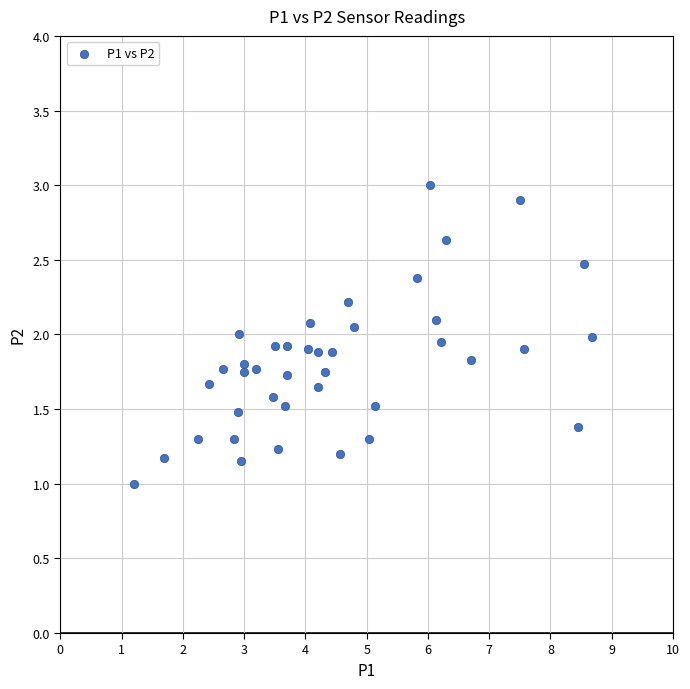

What is the range of X values (max minus min)?

7.5